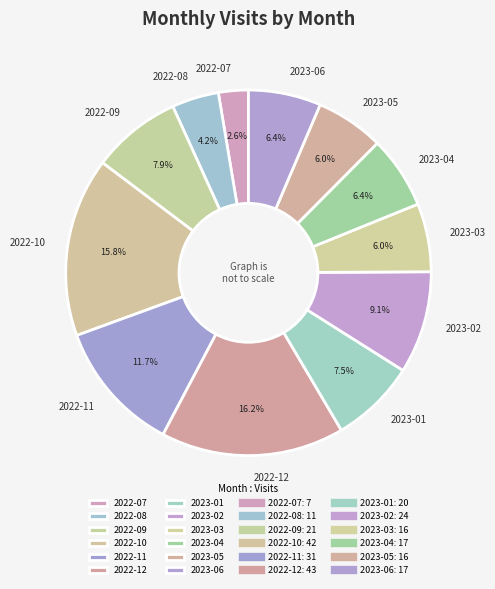

Between 2022-12 and 2023-01, which is larger?

2022-12